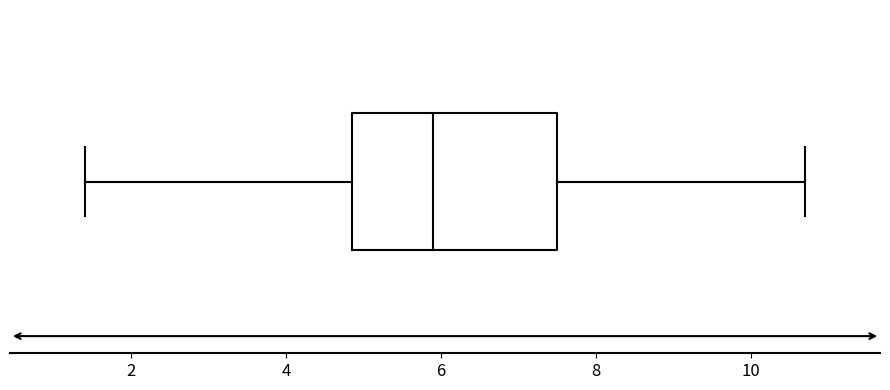

Read this box plot against the x-axis: the position of the median line, the range covered by the box, and the ends of both whiskers. The values are not printed on the chart, so give them approximately, as read against the axis.

median 6.0, box 4.8 to 7.6, whiskers 1.4 to 10.8